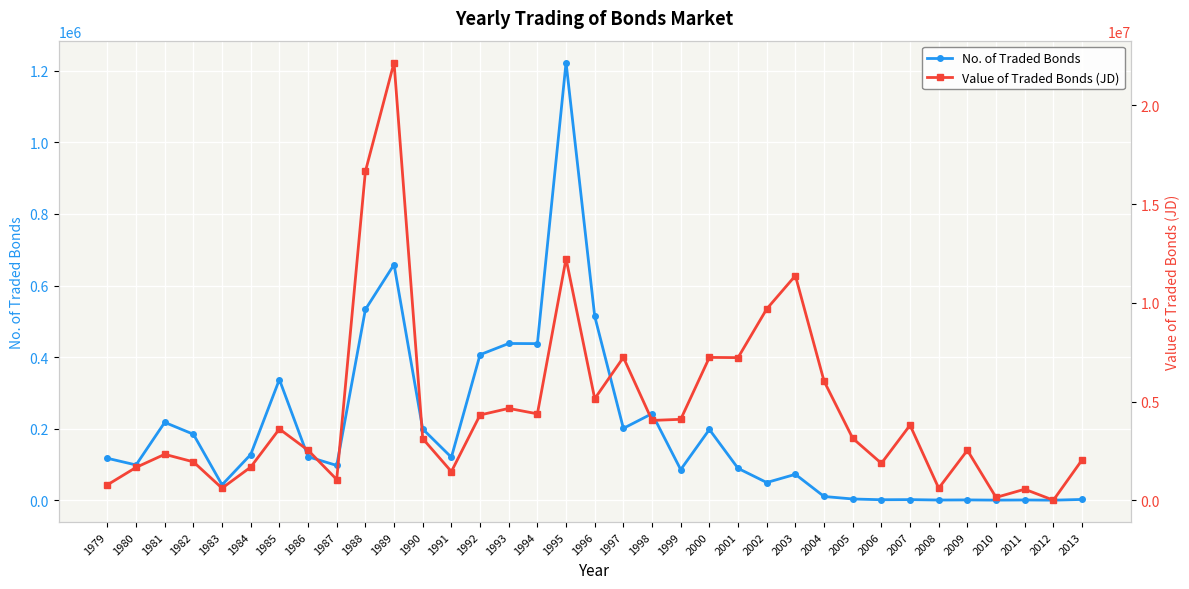

Reading right to left, what are all the values shown in this chart?

No. of Traded Bonds: 2058	0	600	140	761	417	1580	1225	3354	10355	72258	49354	88959	197626	85432	241863	200760	514025	1223199	437523	437965	406614	119924	198926	658652	532987	97074	121440	337274	127673	42813	184331	217484	98440	117124
Value of Traded Bonds (JD): 2039728	0	555039	140075	2529800	605818	3799873	1868010	3135705	6031855	11376928	9688901	7223214	7234782	4097316	4041085	7234782	5141100	12238519	4375151	4650449	4316726	1448874	3121014	22175343	16656964	1047321	2530574	3607914	1676497	607686	1942272	2324445	1661015	776289